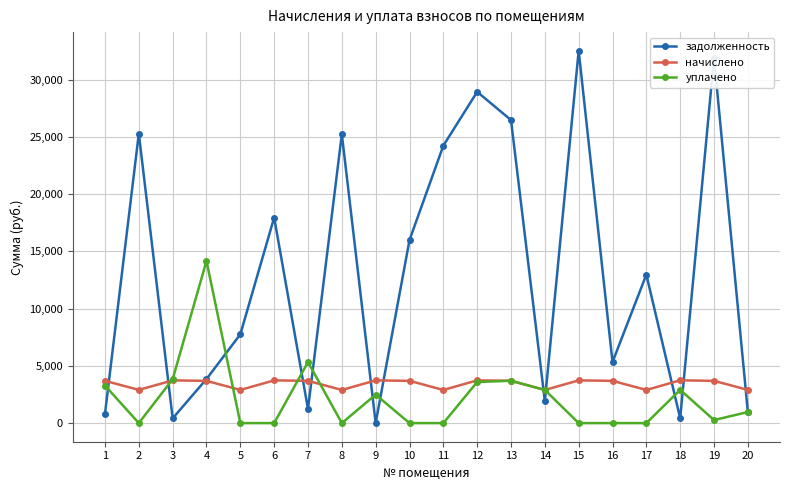

What are all the series names shown in the legend?

задолженность, начислено, уплачено